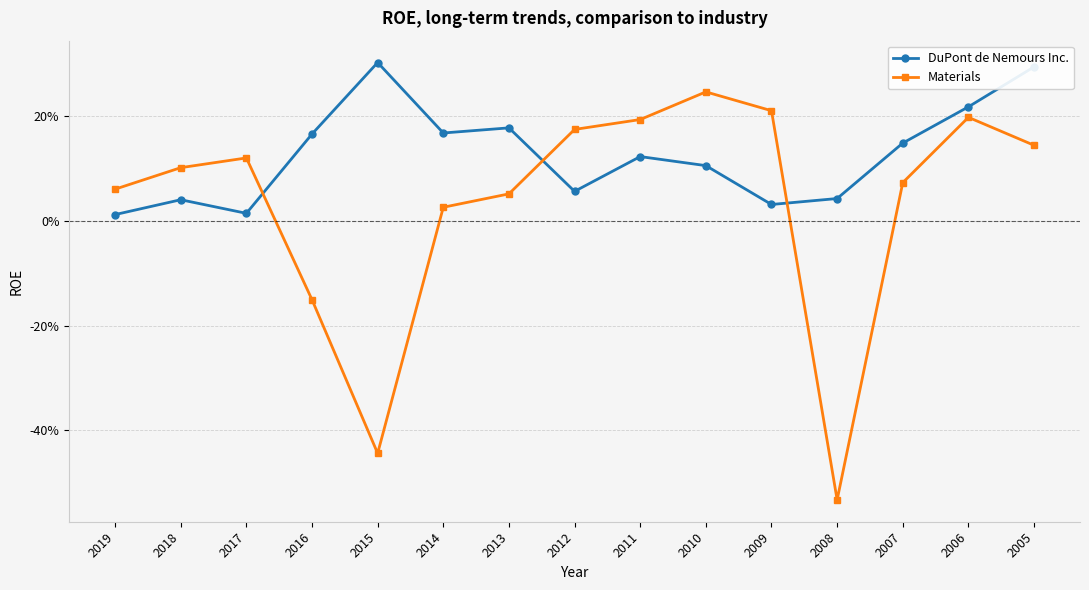

Is this an area chart (filled region under the line)?

No